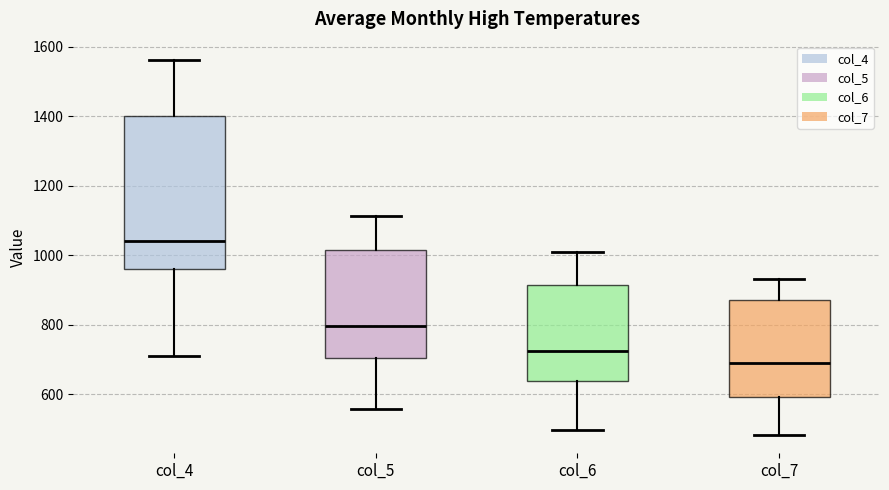

Reading left to right, read every box against the y-axis: the position of its median line, the range the box covers, and the ends of its whiskers. The values are not printed on the chart, so give them approximately, as read against the axis.

col_4: median 1040, box 960 to 1400, whiskers 720 to 1560
col_5: median 800, box 700 to 1020, whiskers 560 to 1120
col_6: median 720, box 640 to 920, whiskers 500 to 1020
col_7: median 700, box 600 to 880, whiskers 480 to 940